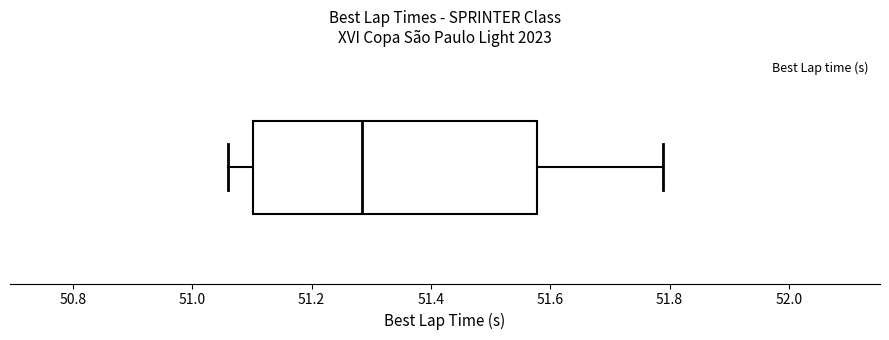

Read this box plot against the x-axis: the position of the median line, the range covered by the box, and the ends of both whiskers. The values are not printed on the chart, so give them approximately, as read against the axis.

median 51.28, box 51.10 to 51.58, whiskers 51.06 to 51.78